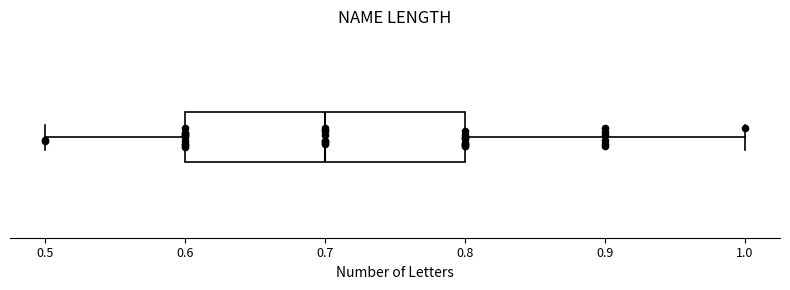

Where does the right whisker of the box end on the x-axis? The values are not printed on the chart, so give them approximately, as read against the axis.

1.0